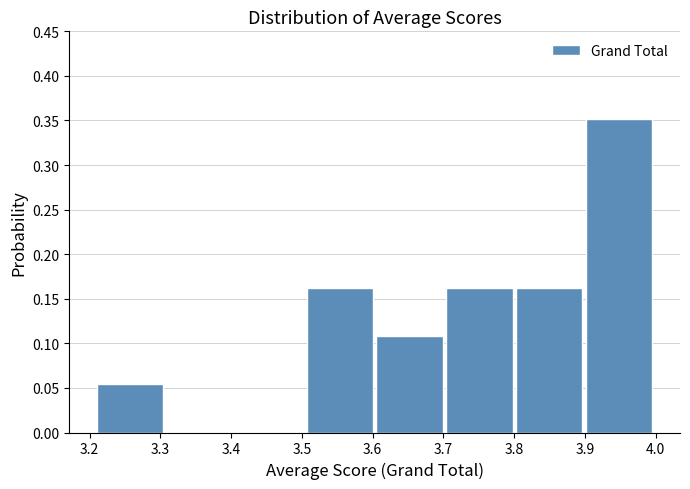

Which range on the x-axis has the tallest bar?

3.90 to 4.00